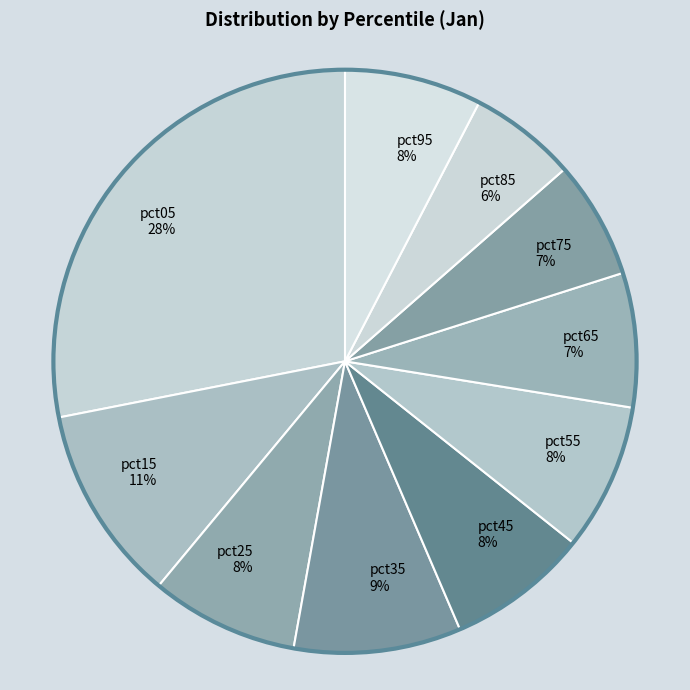

What percentage is the pct55 slice, to the nearest percent?

8%